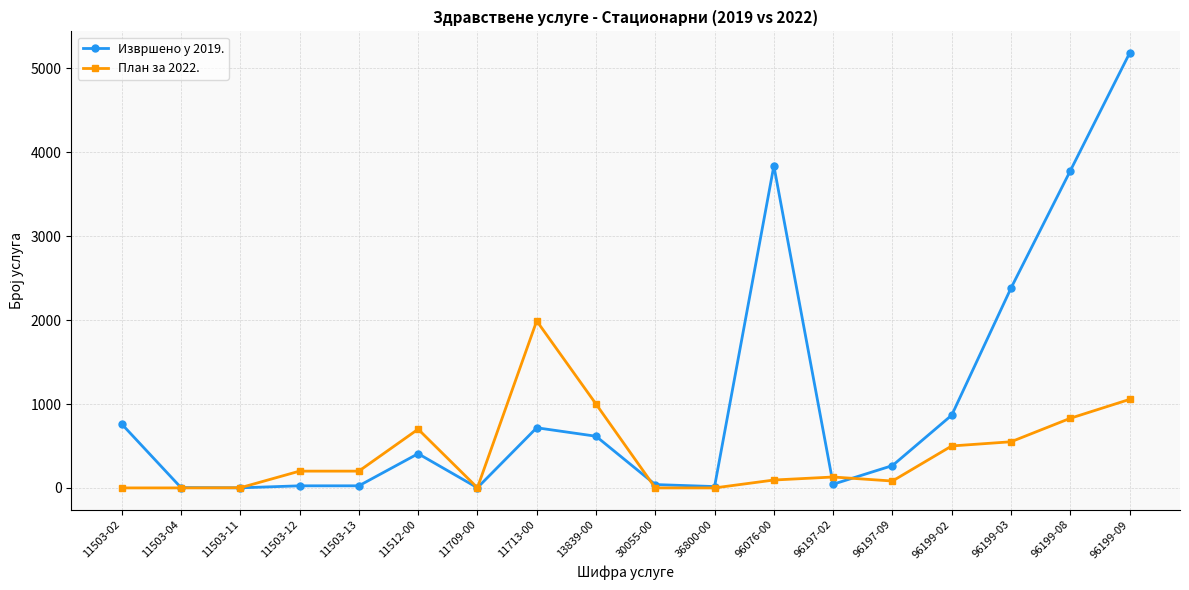

Rank the series by their average value, from lowest to highest.

План за 2022., Извршено у 2019.